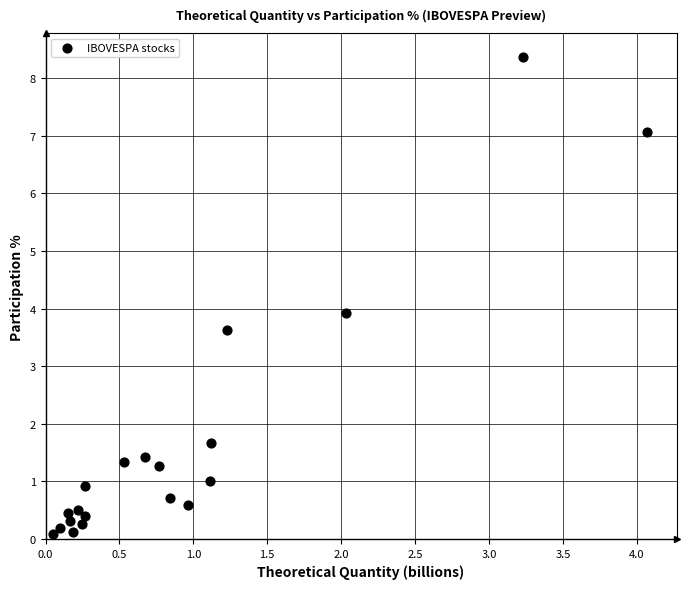

What is the range of X values (max minus min)?

4.0